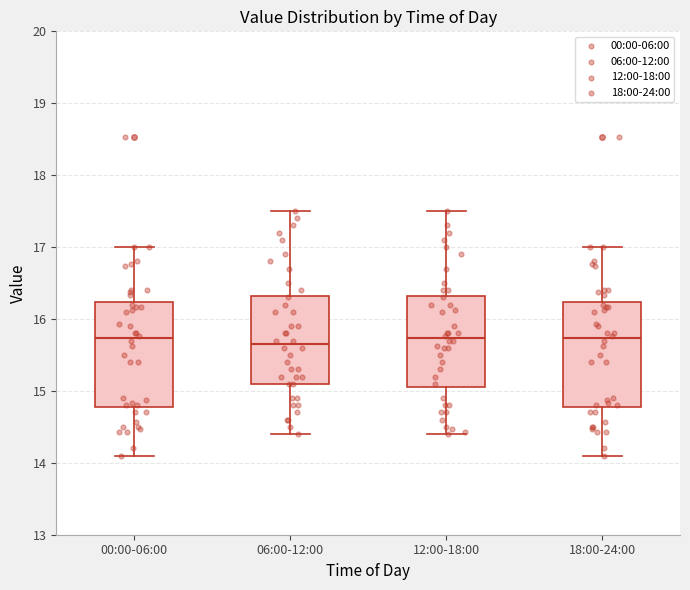

Reading left to right, transcribe this box plot: for each box, give where its median line is, the range the box spans, and where its two whiskers end, as read against the y-axis. The values are not printed on the chart, so give them approximately, as read against the axis.

00:00-06:00: median 15.7, box 14.8 to 16.2, whiskers 14.1 to 17.0
06:00-12:00: median 15.7, box 15.1 to 16.3, whiskers 14.4 to 17.5
12:00-18:00: median 15.7, box 15.1 to 16.3, whiskers 14.4 to 17.5
18:00-24:00: median 15.7, box 14.8 to 16.2, whiskers 14.1 to 17.0